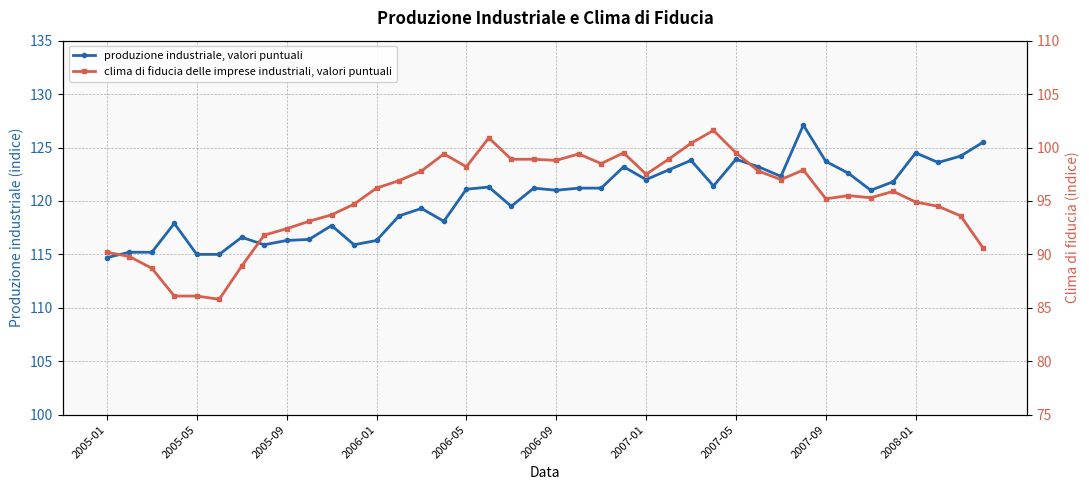

What is the sum of all produzione industriale, valori puntuali values?

4807.3